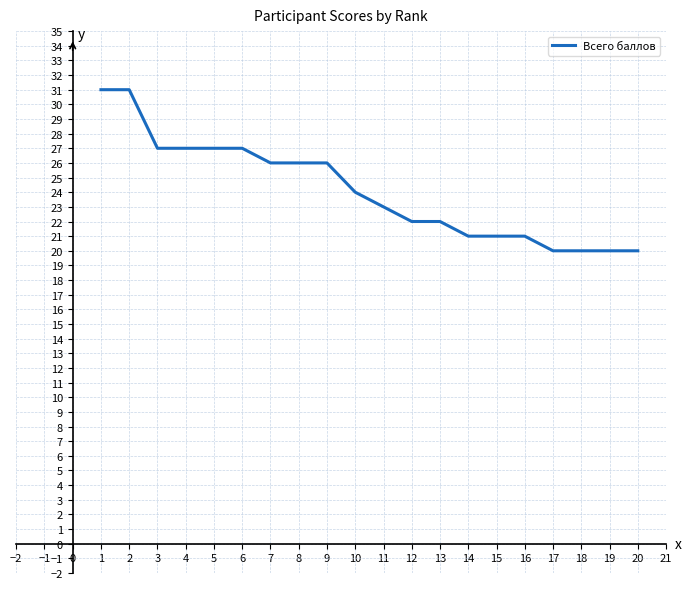

What is the approximate value at 18?

20